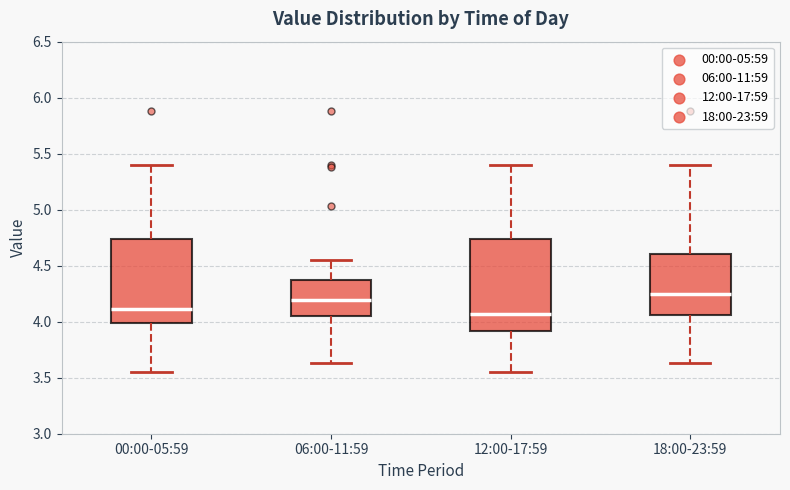

Reading left to right, transcribe this box plot: for each box, give where its median line is, the range the box spans, and where its two whiskers end, as read against the y-axis. The values are not printed on the chart, so give them approximately, as read against the axis.

00:00-05:59: median 4.10, box 4.00 to 4.75, whiskers 3.55 to 5.40
06:00-11:59: median 4.20, box 4.05 to 4.35, whiskers 3.65 to 4.55
12:00-17:59: median 4.05, box 3.90 to 4.75, whiskers 3.55 to 5.40
18:00-23:59: median 4.25, box 4.05 to 4.60, whiskers 3.65 to 5.40